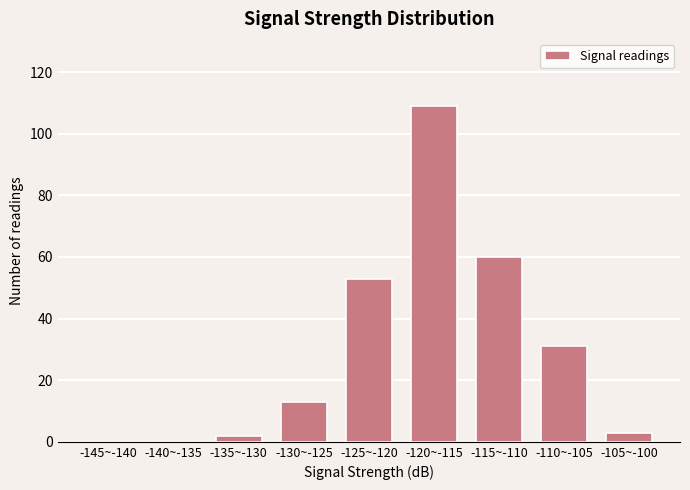

Reading left to right, what are all the values shown in this chart?

-145~-140=0	-140~-135=0	-135~-130=2	-130~-125=13	-125~-120=53	-120~-115=109	-115~-110=60	-110~-105=31	-105~-100=3